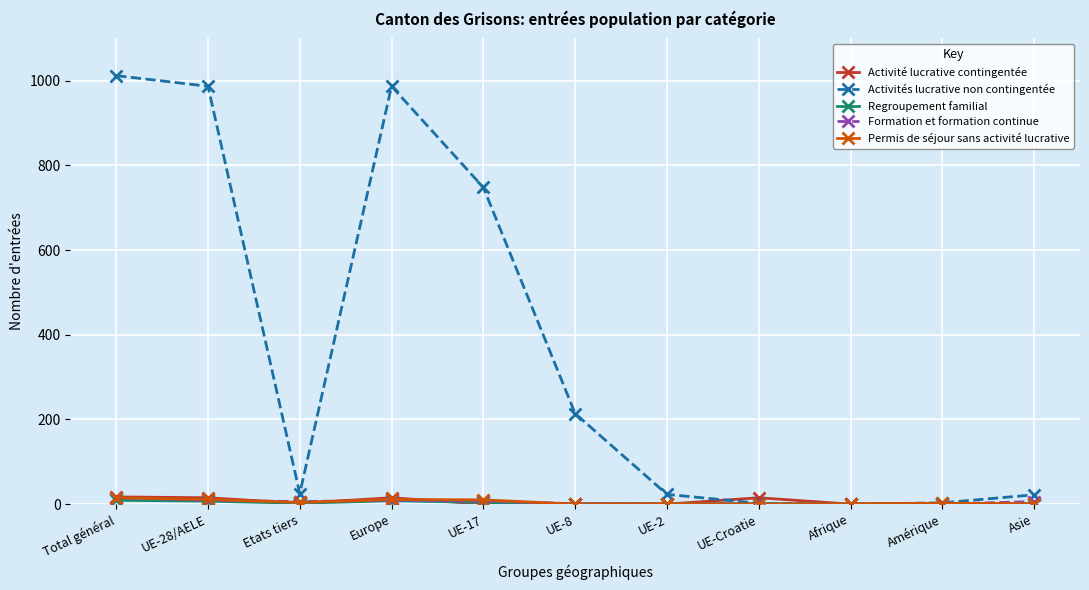

True or false: Activités lucrative non contingentée has a value of 1012 at Total général.

True